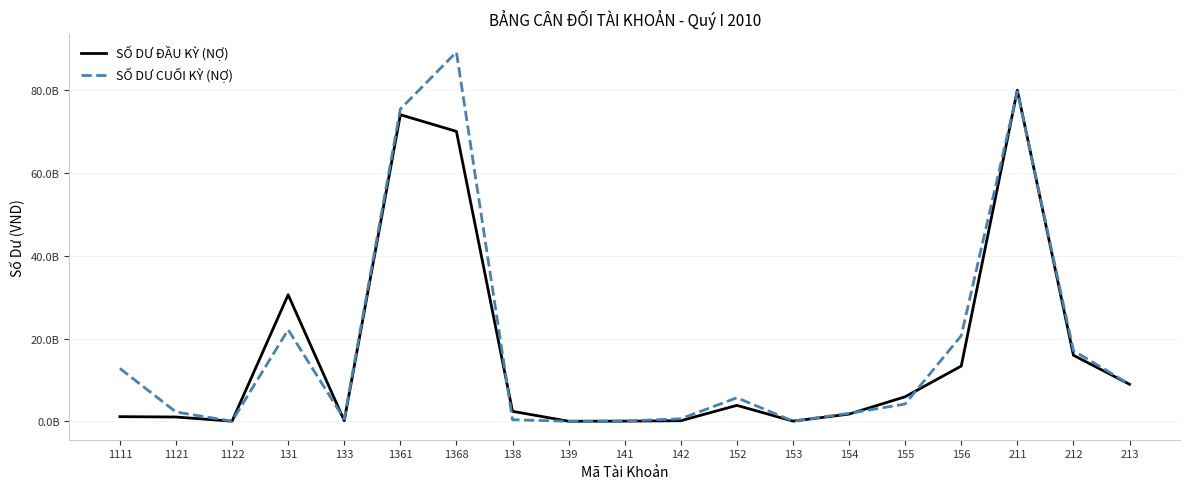

List the labels in order of SỐ DƯ CUỐI KỲ (NỢ) value, largest first.

1368, 211, 1361, 131, 156, 212, 1111, 213, 152, 155, 1121, 154, 142, 133, 138, 141, 153, 1122, 139